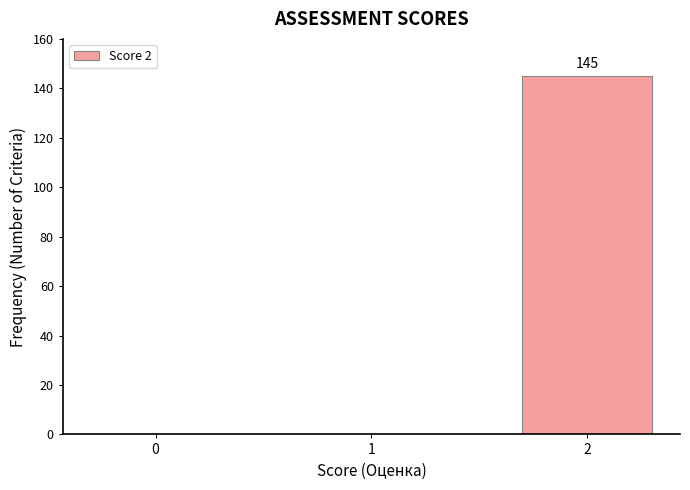

Reading left to right, transcribe all the data shown in this chart.

0=0	1=0	2=145